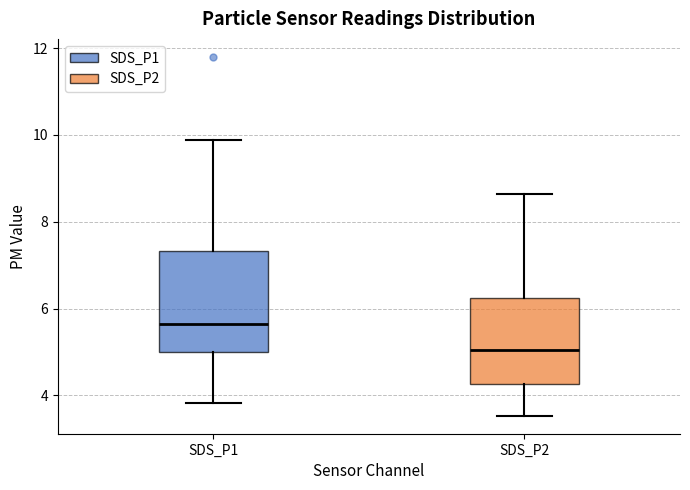

Which box's median line is the lowest?

SDS_P2